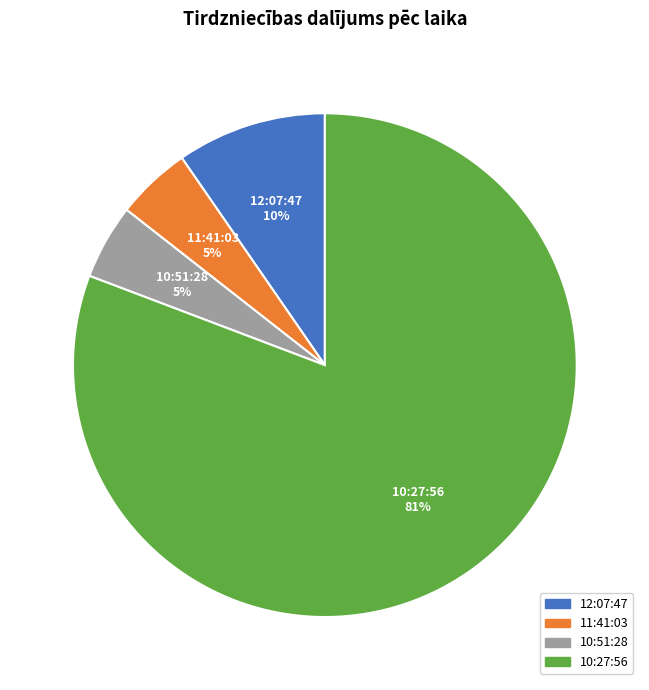

Which slice is the largest?

10:27:56